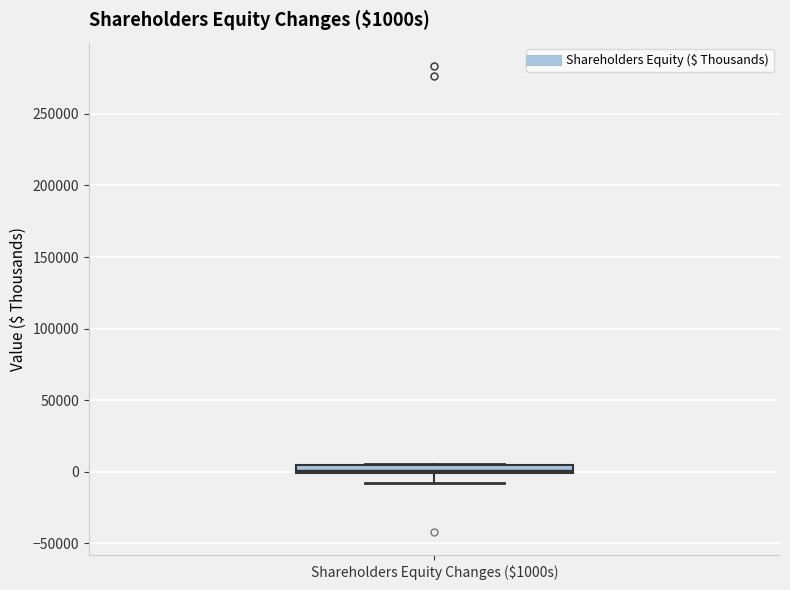

Where is the upper edge of the box for Shareholders Equity Changes ($1000s) on the y-axis? The values are not printed on the chart, so give them approximately, as read against the axis.

5000